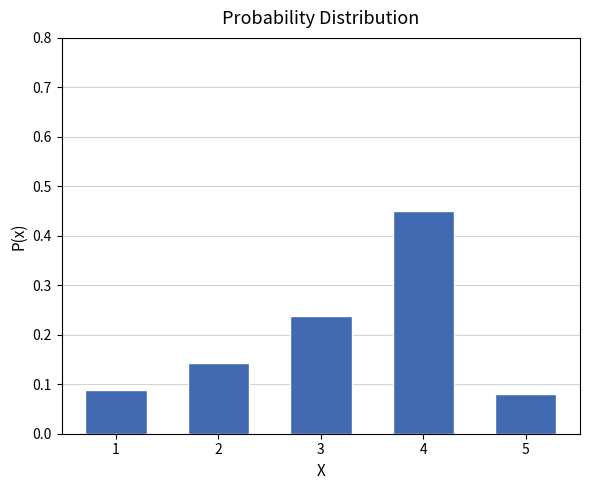

Which category has the highest value across all series?

4